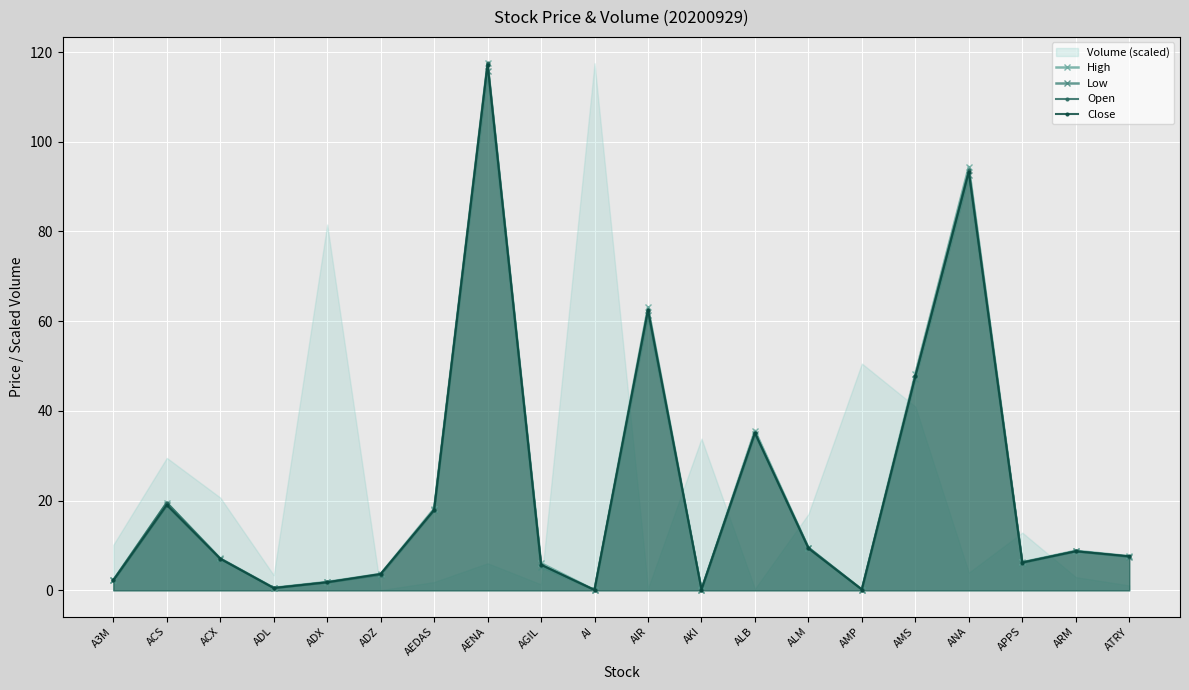

Reading right to left, what are all the values shown in this chart?

High: ATRY=7.6	ARM=8.8	APPS=6.3	ANA=94.4	AMS=48.3	AMP=0.2	ALM=9.5	ALB=35.6	AKI=0.1	AIR=63.1	AI=0.1	AGIL=6.0	AENA=117.5	AEDAS=18.2	ADZ=3.6	ADX=1.9	ADL=0.6	ACX=7.1	ACS=19.5	A3M=2.3
Low: ATRY=7.5	ARM=8.7	APPS=6.1	ANA=92.5	AMS=47.2	AMP=0.2	ALM=9.3	ALB=34.8	AKI=0.1	AIR=61.5	AI=0.1	AGIL=5.2	AENA=115.8	AEDAS=17.8	ADZ=3.5	ADX=1.8	ADL=0.5	ACX=7.0	ACS=19.0	A3M=2.2
Open: ATRY=7.5	ARM=8.7	APPS=6.2	ANA=93.6	AMS=47.8	AMP=0.2	ALM=9.5	ALB=35.0	AKI=0.1	AIR=62.2	AI=0.1	AGIL=5.7	AENA=117.5	AEDAS=18.0	ADZ=3.5	ADX=1.8	ADL=0.5	ACX=7.1	ACS=19.5	A3M=2.3
Close: ATRY=7.6	ARM=8.7	APPS=6.2	ANA=93.2	AMS=47.7	AMP=0.2	ALM=9.3	ALB=35.1	AKI=0.1	AIR=62.6	AI=0.1	AGIL=5.7	AENA=117.2	AEDAS=17.9	ADZ=3.6	ADX=1.8	ADL=0.5	ACX=7.0	ACS=19.0	A3M=2.2